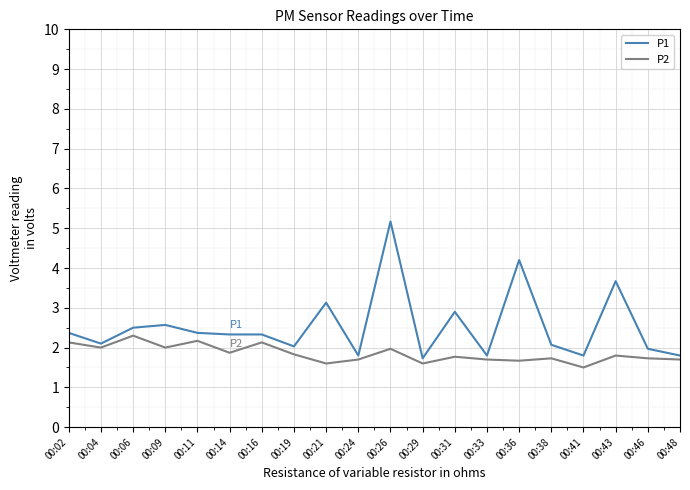

How many lines are shown in the chart?

2